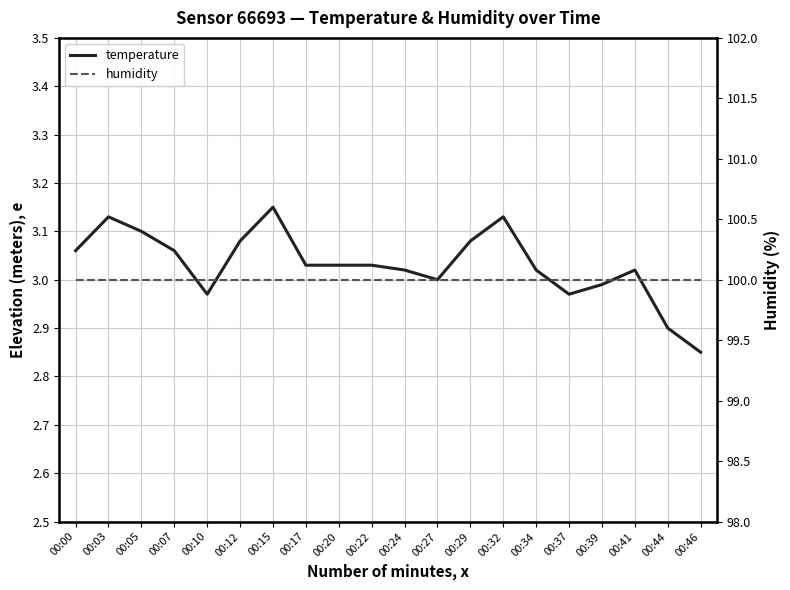

Which series has the largest total across all categories?

humidity